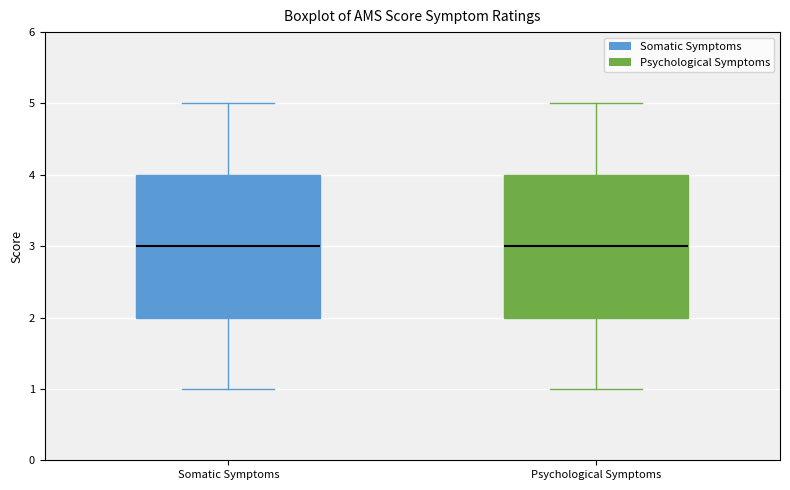

Where is the lower edge of the box for Somatic Symptoms on the y-axis? The values are not printed on the chart, so give them approximately, as read against the axis.

2